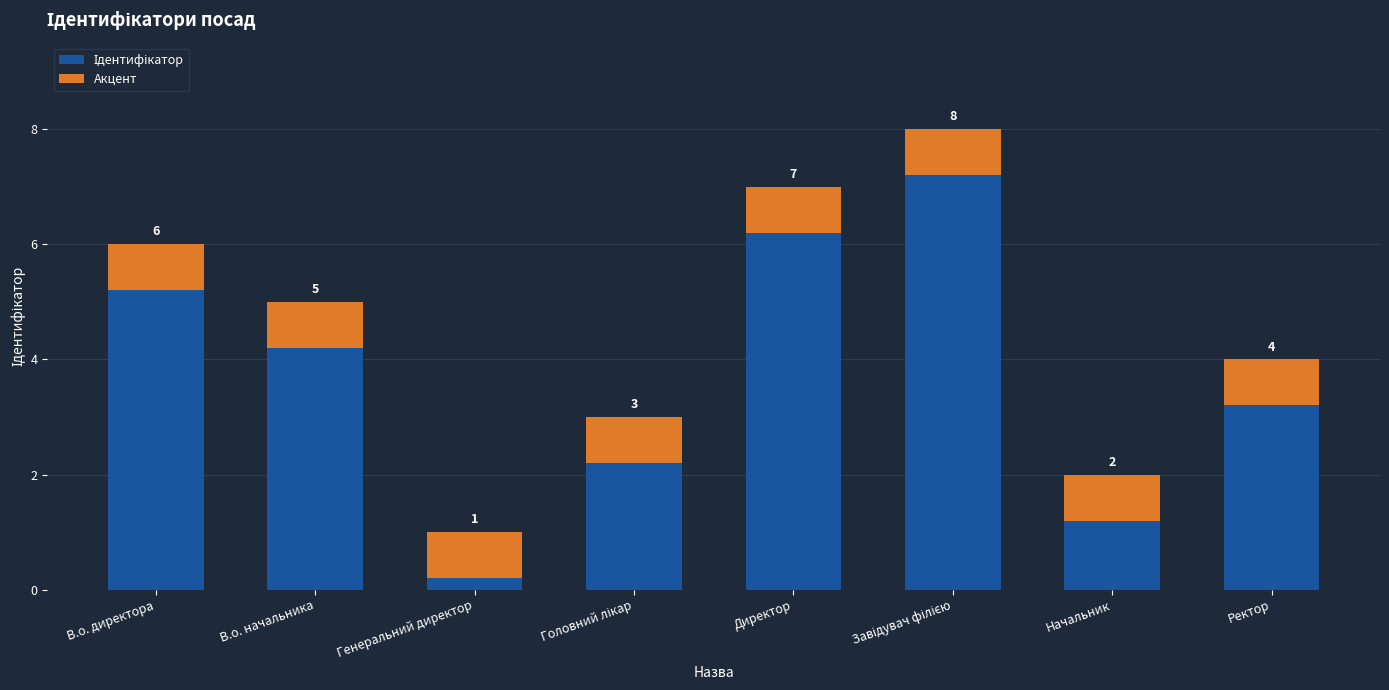

List the labels in order of Ідентифікатор value, largest first.

Завідувач філією, Директор, В.о. директора, В.о. начальника, Ректор, Головний лікар, Начальник, Генеральний директор